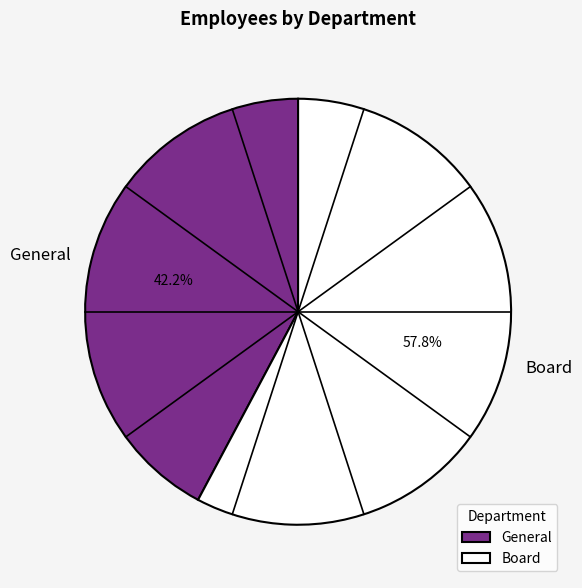

How many slices are in this pie chart?

2